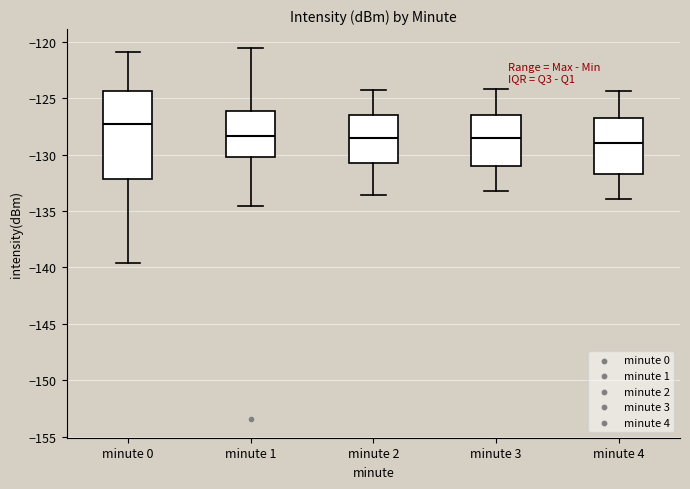

Reading left to right, transcribe this box plot: for each box, give where its median line is, the range the box spans, and where its two whiskers end, as read against the y-axis. The values are not printed on the chart, so give them approximately, as read against the axis.

minute 0: median -127.5, box -132.0 to -124.5, whiskers -139.5 to -121.0
minute 1: median -128.5, box -130.0 to -126.0, whiskers -134.5 to -120.5
minute 2: median -128.5, box -130.5 to -126.5, whiskers -133.5 to -124.5
minute 3: median -128.5, box -131.0 to -126.5, whiskers -133.0 to -124.0
minute 4: median -129.0, box -131.5 to -126.5, whiskers -134.0 to -124.5